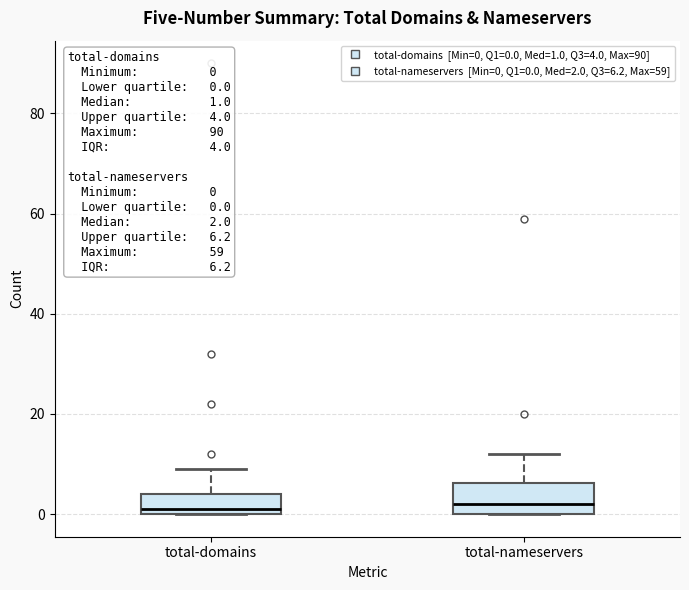

Comparing the boxes themselves (not the whiskers), which one is the tallest?

total-nameservers